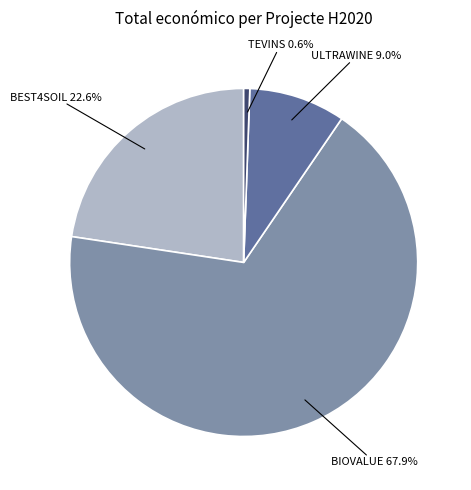

How many slices are in this pie chart?

4